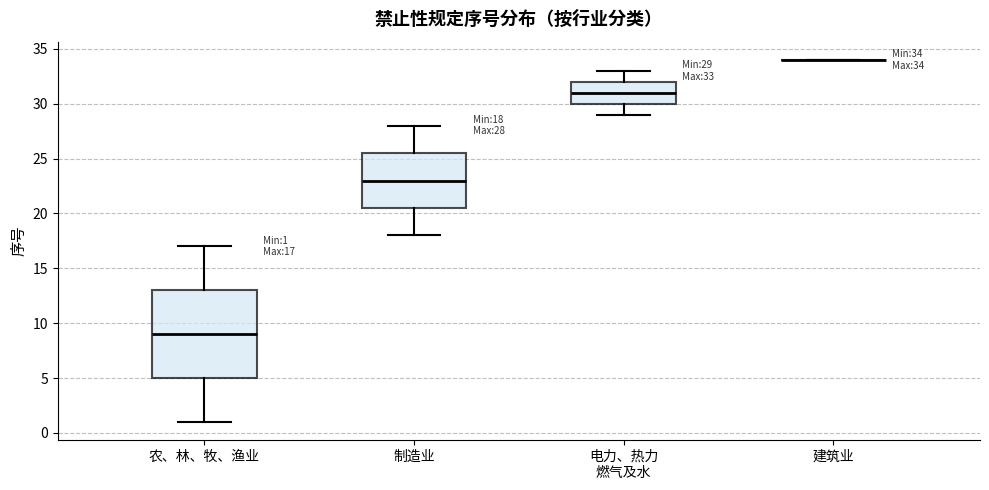

Which box is the tallest, from its lower edge to its upper edge?

农、林、牧、渔业